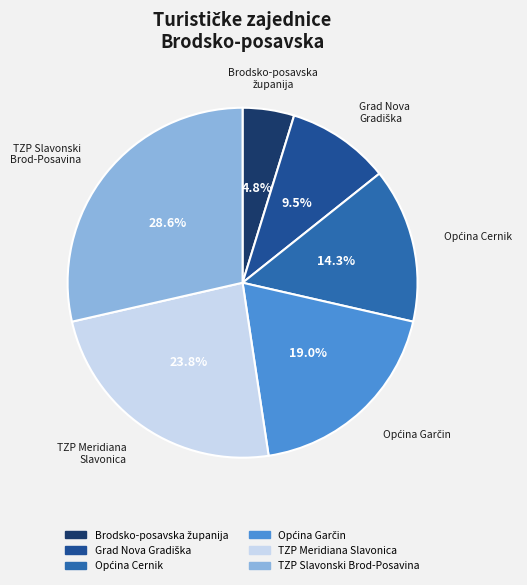

Combined, do TZP Meridiana Slavonica and TZP Slavonski Brod-Posavina account for over 50%?

Yes